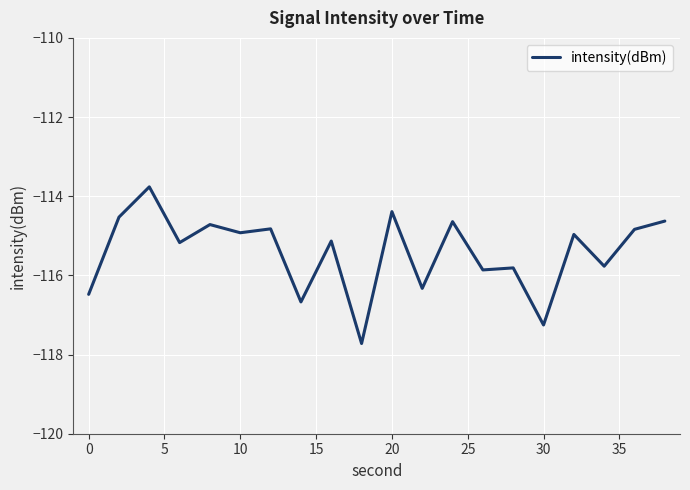

What is the minimum value shown in the chart?

-117.7